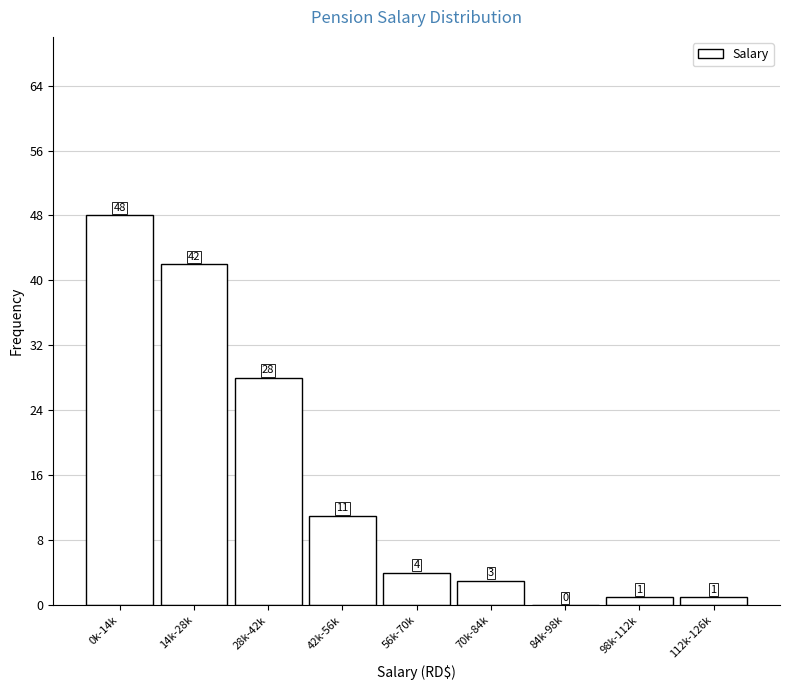

Reading left to right, what are all the values shown in this chart?

0k-14k=48	14k-28k=42	28k-42k=28	42k-56k=11	56k-70k=4	70k-84k=3	84k-98k=0	98k-112k=1	112k-126k=1